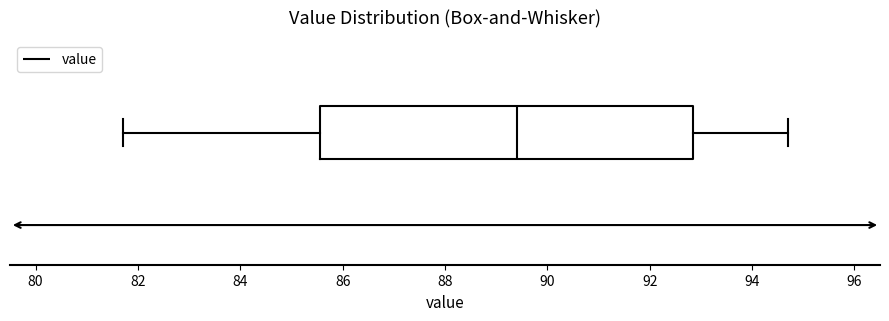

Where does the median line of the box sit on the x-axis? The values are not printed on the chart, so give them approximately, as read against the axis.

89.4